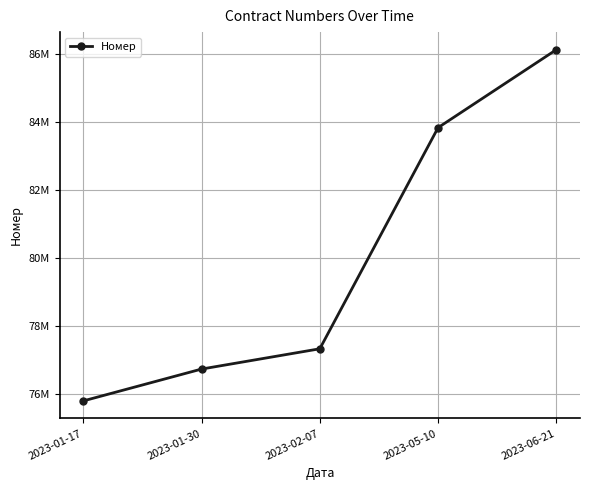

Reading right to left, what are all the values shown in this chart?

2023-06-21=86130380	2023-05-10=83834938	2023-02-07=77325730	2023-01-30=76728795	2023-01-17=75791176